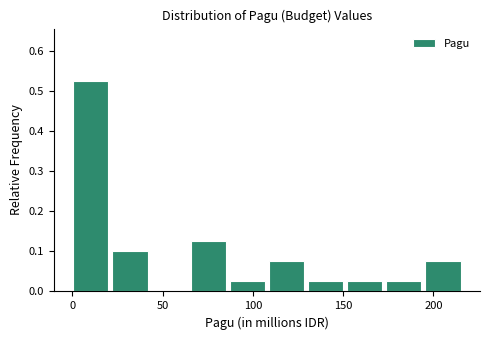

How tall is the bar that spans 150 to 175 on the x-axis? Neither the bar edges nor the heights are printed on the chart, so give them approximately, as read against the axes.

0.03